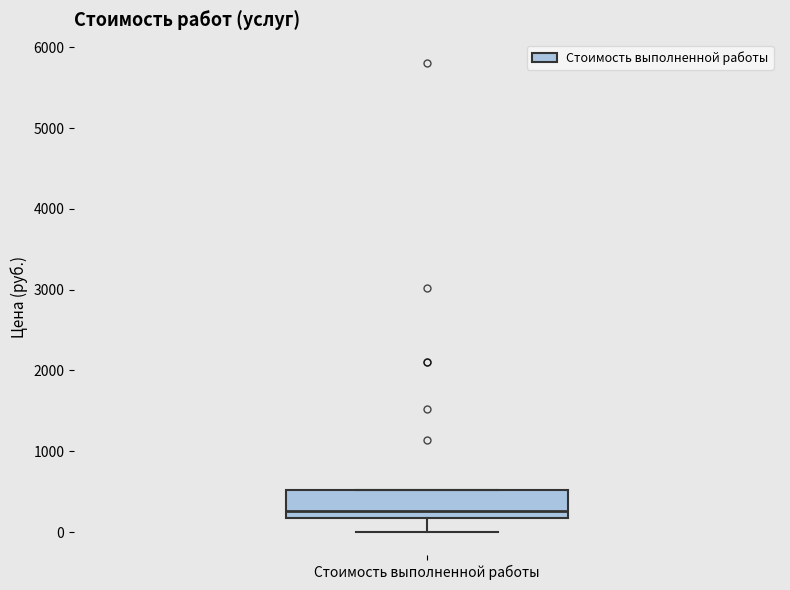

Read this box plot against the y-axis: the position of the median line, the range covered by the box, and the ends of both whiskers. The values are not printed on the chart, so give them approximately, as read against the axis.

median 300, box 200 to 500, whiskers 0 to 500